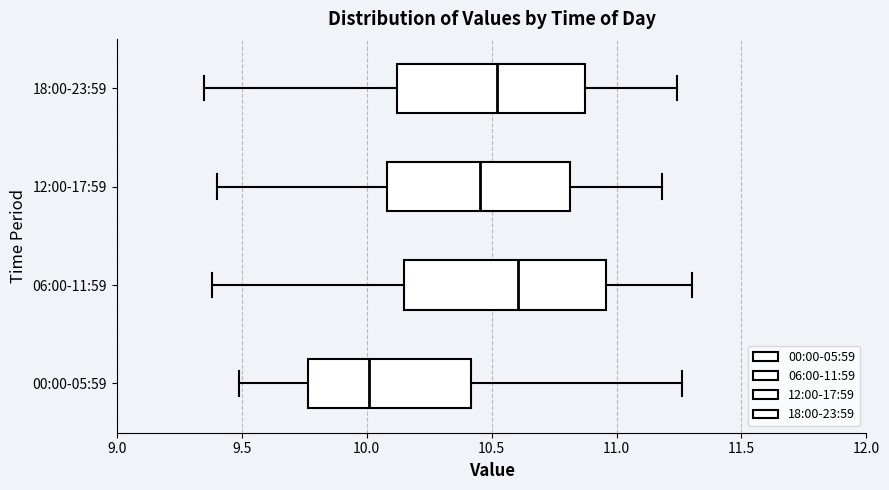

Reading bottom to top, read every box against the x-axis: the position of its median line, the range the box covers, and the ends of its whiskers. The values are not printed on the chart, so give them approximately, as read against the axis.

00:00-05:59: median 10.00, box 9.75 to 10.40, whiskers 9.50 to 11.25
06:00-11:59: median 10.60, box 10.15 to 10.95, whiskers 9.40 to 11.30
12:00-17:59: median 10.45, box 10.10 to 10.80, whiskers 9.40 to 11.20
18:00-23:59: median 10.50, box 10.10 to 10.90, whiskers 9.35 to 11.25